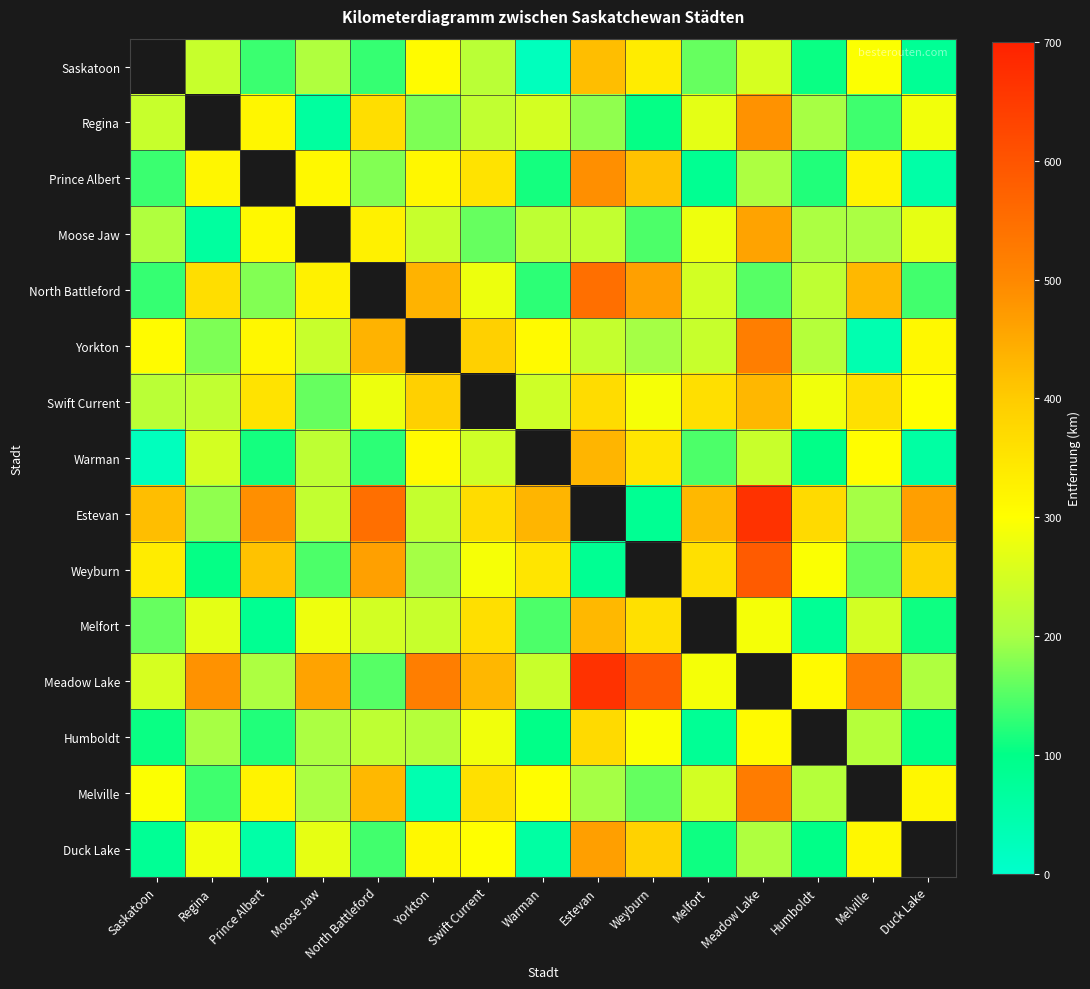

Reading left to right, transcribe all the data shown in this chart.

Saskatoon: Saskatoon=0	Regina=235	Prince Albert=134	Moose Jaw=208	North Battleford=132	Yorkton=307	Swift Current=220	Warman=22	Estevan=420	Weyburn=337	Melfort=161	Meadow Lake=252	Humboldt=106	Melville=298	Duck Lake=81
Regina: Saskatoon=235	Regina=0	Prince Albert=316	Moose Jaw=66	North Battleford=363	Yorkton=174	Swift Current=227	Warman=249	Estevan=185	Weyburn=103	Melfort=269	Meadow Lake=485	Humboldt=199	Melville=138	Duck Lake=285
Prince Albert: Saskatoon=134	Regina=316	Prince Albert=0	Moose Jaw=312	North Battleford=177	Yorkton=315	Swift Current=354	Warman=113	Estevan=489	Weyburn=414	Melfort=85	Meadow Lake=205	Humboldt=119	Melville=323	Duck Lake=54
Moose Jaw: Saskatoon=208	Regina=66	Prince Albert=312	Moose Jaw=0	North Battleford=326	Yorkton=235	Swift Current=161	Warman=225	Estevan=229	Weyburn=146	Melfort=281	Meadow Lake=459	Humboldt=203	Melville=202	Duck Lake=272
North Battleford: Saskatoon=132	Regina=363	Prince Albert=177	Moose Jaw=326	North Battleford=0	Yorkton=436	Swift Current=279	Warman=127	Estevan=548	Weyburn=464	Melfort=248	Meadow Lake=151	Humboldt=225	Melville=429	Duck Lake=139
Yorkton: Saskatoon=307	Regina=174	Prince Albert=315	Moose Jaw=235	North Battleford=436	Yorkton=0	Swift Current=390	Warman=309	Estevan=232	Weyburn=198	Melfort=235	Meadow Lake=517	Humboldt=214	Melville=40	Duck Lake=313
Swift Current: Saskatoon=220	Regina=227	Prince Albert=354	Moose Jaw=161	North Battleford=279	Yorkton=390	Swift Current=0	Warman=242	Estevan=367	Weyburn=291	Melfort=362	Meadow Lake=430	Humboldt=284	Melville=360	Duck Lake=301
Warman: Saskatoon=22	Regina=249	Prince Albert=113	Moose Jaw=225	North Battleford=127	Yorkton=309	Swift Current=242	Warman=0	Estevan=433	Weyburn=351	Melfort=146	Meadow Lake=236	Humboldt=100	Melville=303	Duck Lake=59
Estevan: Saskatoon=420	Regina=185	Prince Albert=489	Moose Jaw=229	North Battleford=548	Yorkton=232	Swift Current=367	Warman=433	Estevan=0	Weyburn=84	Melfort=428	Meadow Lake=668	Humboldt=371	Melville=198	Duck Lake=466
Weyburn: Saskatoon=337	Regina=103	Prince Albert=414	Moose Jaw=146	North Battleford=464	Yorkton=198	Swift Current=291	Warman=351	Estevan=84	Weyburn=0	Melfort=359	Meadow Lake=587	Humboldt=296	Melville=159	Duck Lake=387
Melfort: Saskatoon=161	Regina=269	Prince Albert=85	Moose Jaw=281	North Battleford=248	Yorkton=235	Swift Current=362	Warman=146	Estevan=428	Weyburn=359	Melfort=0	Meadow Lake=289	Humboldt=81	Melville=248	Duck Lake=109
Meadow Lake: Saskatoon=252	Regina=485	Prince Albert=205	Moose Jaw=459	North Battleford=151	Yorkton=517	Swift Current=430	Warman=236	Estevan=668	Weyburn=587	Melfort=289	Meadow Lake=0	Humboldt=308	Melville=521	Duck Lake=207
Humboldt: Saskatoon=106	Regina=199	Prince Albert=119	Moose Jaw=203	North Battleford=225	Yorkton=214	Swift Current=284	Warman=100	Estevan=371	Weyburn=296	Melfort=81	Meadow Lake=308	Humboldt=0	Melville=214	Duck Lake=101
Melville: Saskatoon=298	Regina=138	Prince Albert=323	Moose Jaw=202	North Battleford=429	Yorkton=40	Swift Current=360	Warman=303	Estevan=198	Weyburn=159	Melfort=248	Meadow Lake=521	Humboldt=214	Melville=0	Duck Lake=315
Duck Lake: Saskatoon=81	Regina=285	Prince Albert=54	Moose Jaw=272	North Battleford=139	Yorkton=313	Swift Current=301	Warman=59	Estevan=466	Weyburn=387	Melfort=109	Meadow Lake=207	Humboldt=101	Melville=315	Duck Lake=0